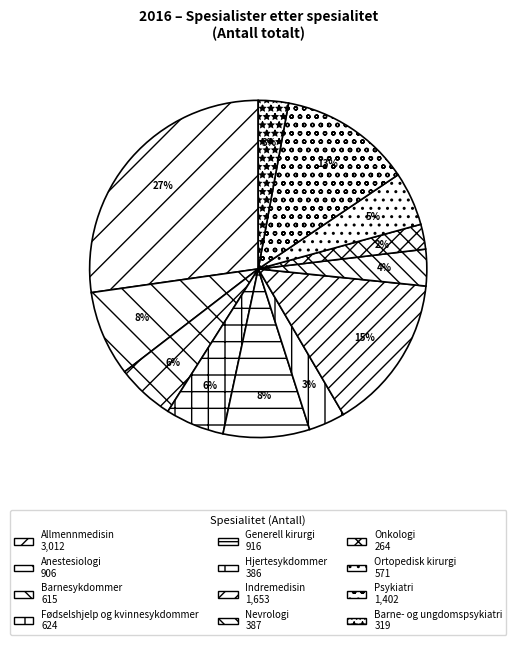

Between Generell kirurgi and Allmennmedisin, which is larger?

Allmennmedisin